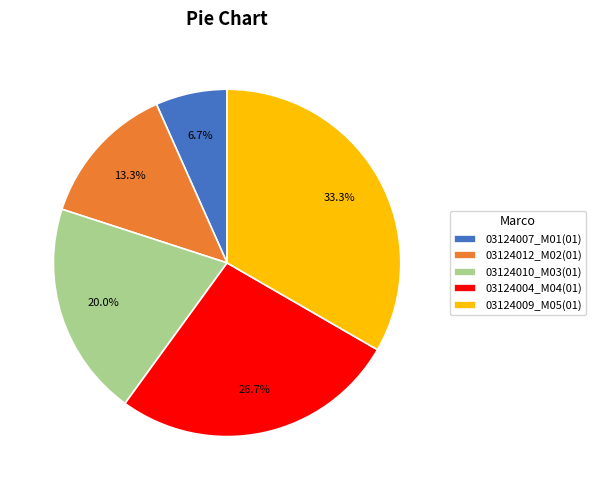

How many slices are in this pie chart?

5